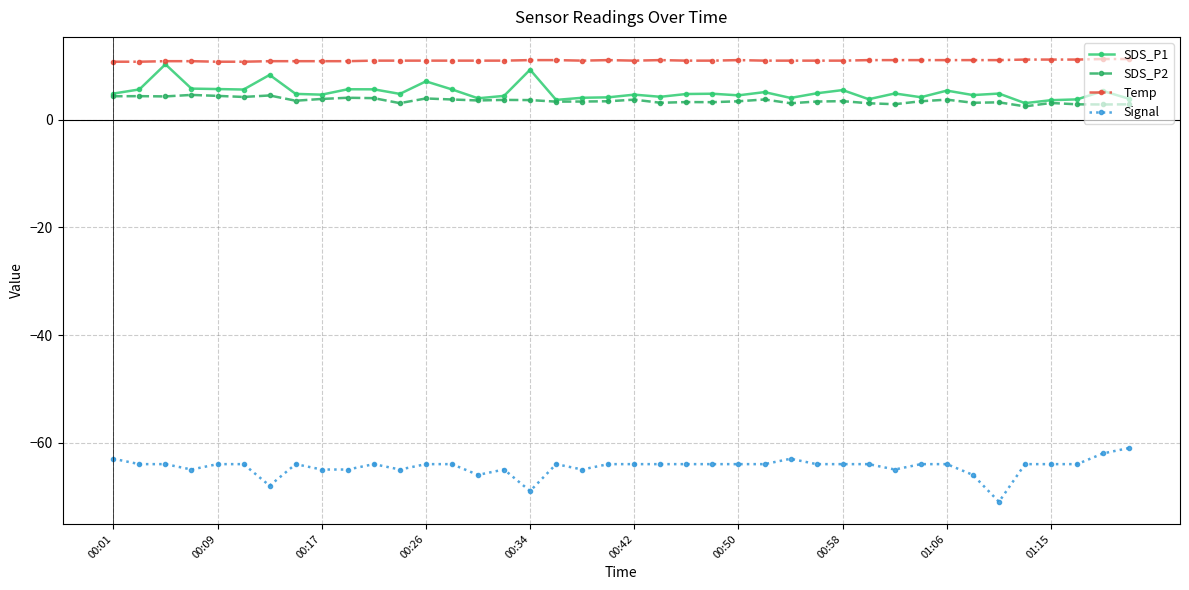

What is the maximum value for SDS_P1?

10.3